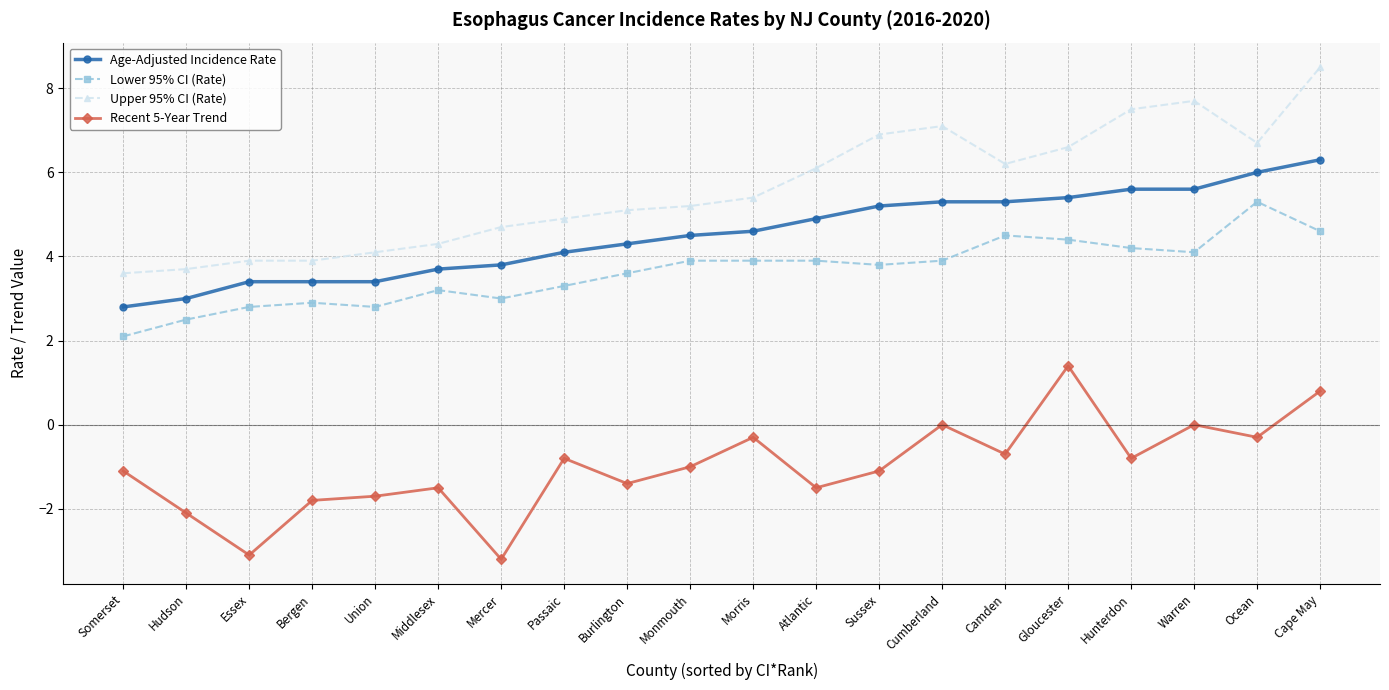

What is the value of the Lower 95% CI (Rate) point at the 7th from the left?

3.0